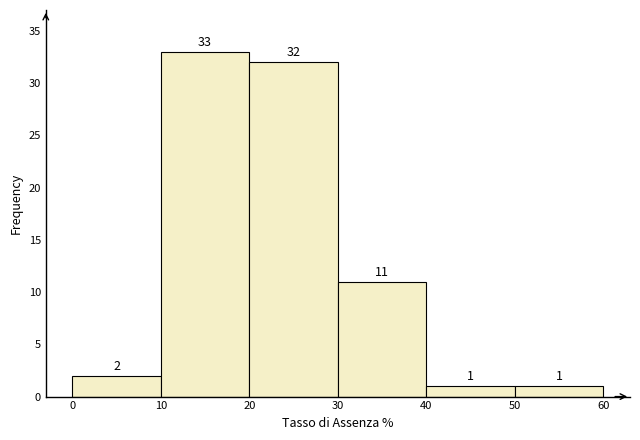

Reading left to right, transcribe this chart: for each bar, give the range it covers on the x-axis and its height.

0 to 10: 2
10 to 20: 33
20 to 30: 32
30 to 40: 11
40 to 50: 1
50 to 60: 1